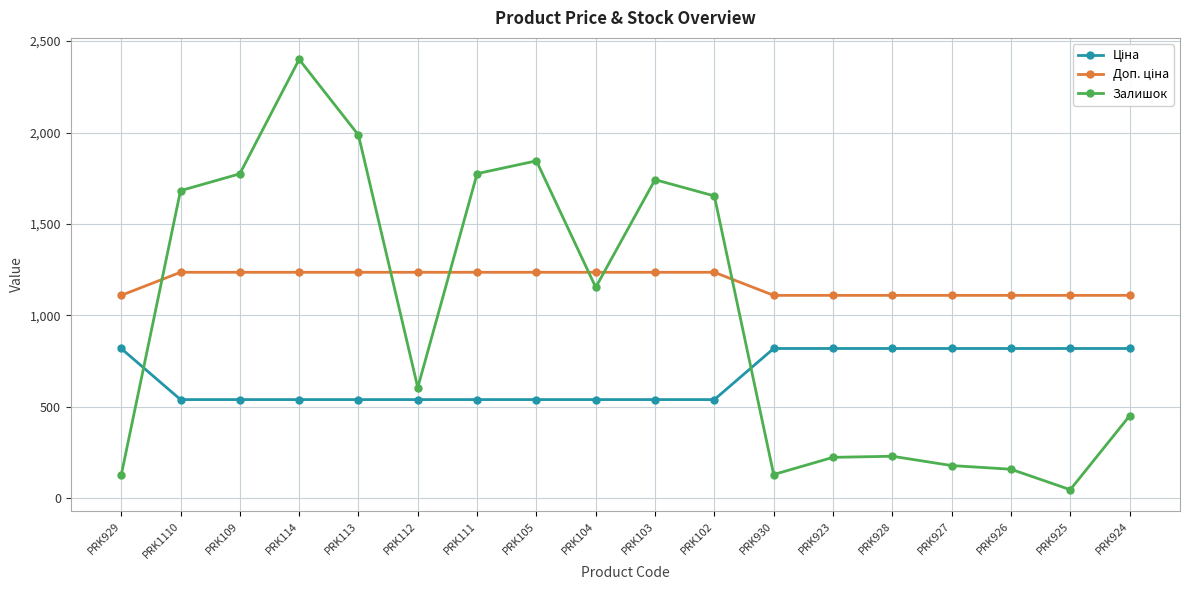

What is the difference between the maximum and minimum values in the Залишок series?

2354.0